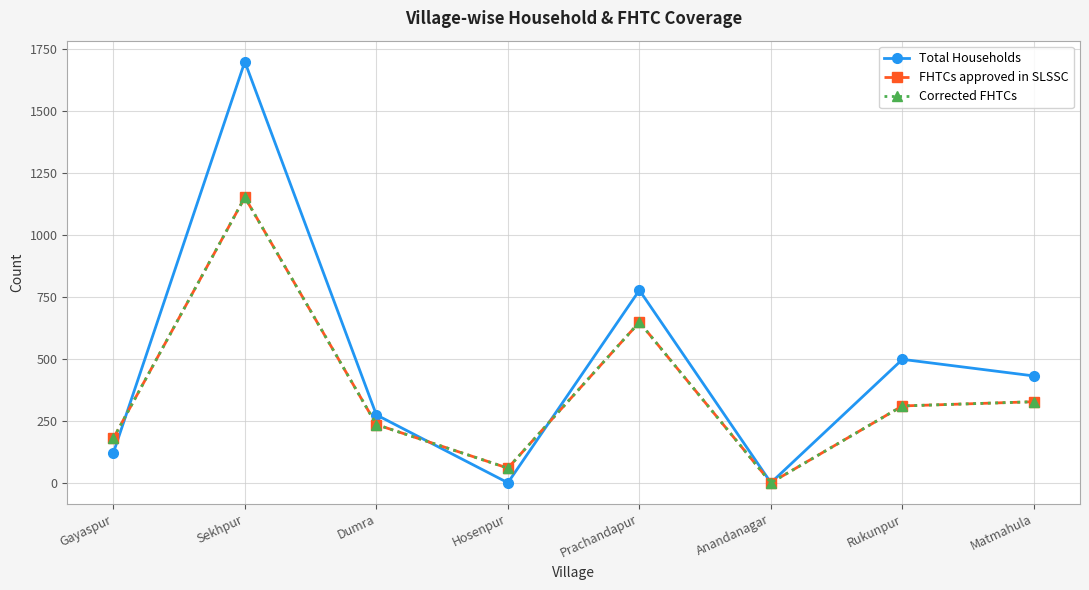

Is this an area chart (filled region under the line)?

No